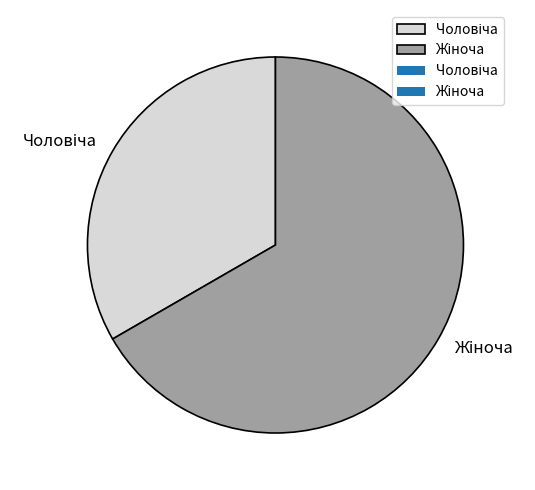

Does any single category account for the majority?

Yes